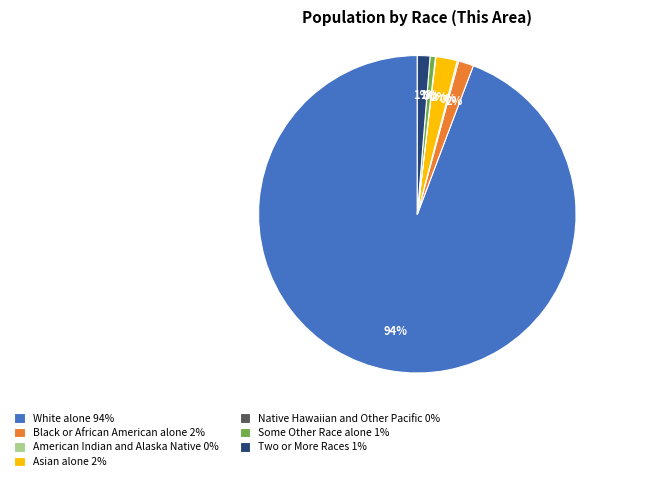

What percentage is the Black or African American alone slice, to the nearest percent?

2%